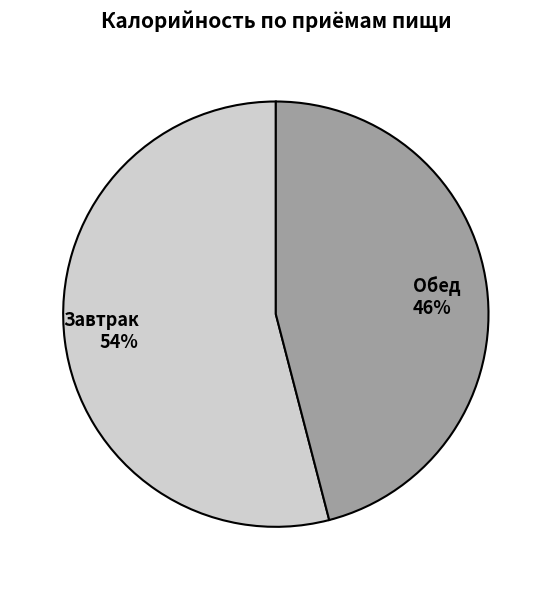

Is it true that Завтрак is 67% of the pie?

False